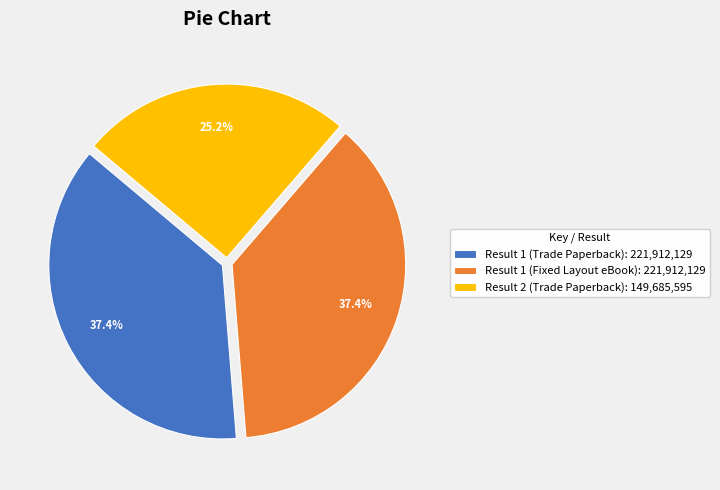

To the nearest percent, what is the difference between the Result 1 (Fixed Layout eBook) and Result 2 (Trade Paperback) slice percentages?

12%